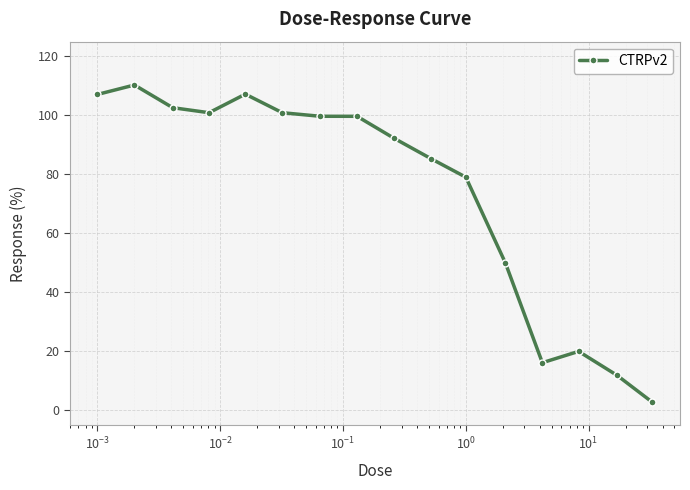

What is the greatest value displayed?

110.3